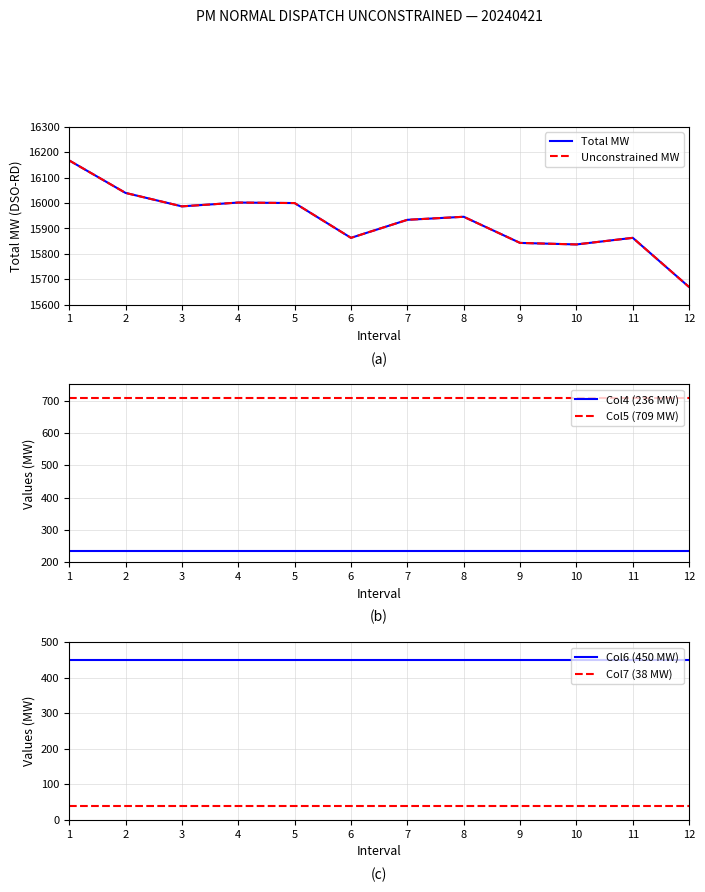

What is the spread (max minus min) of values at 5?

15961.6